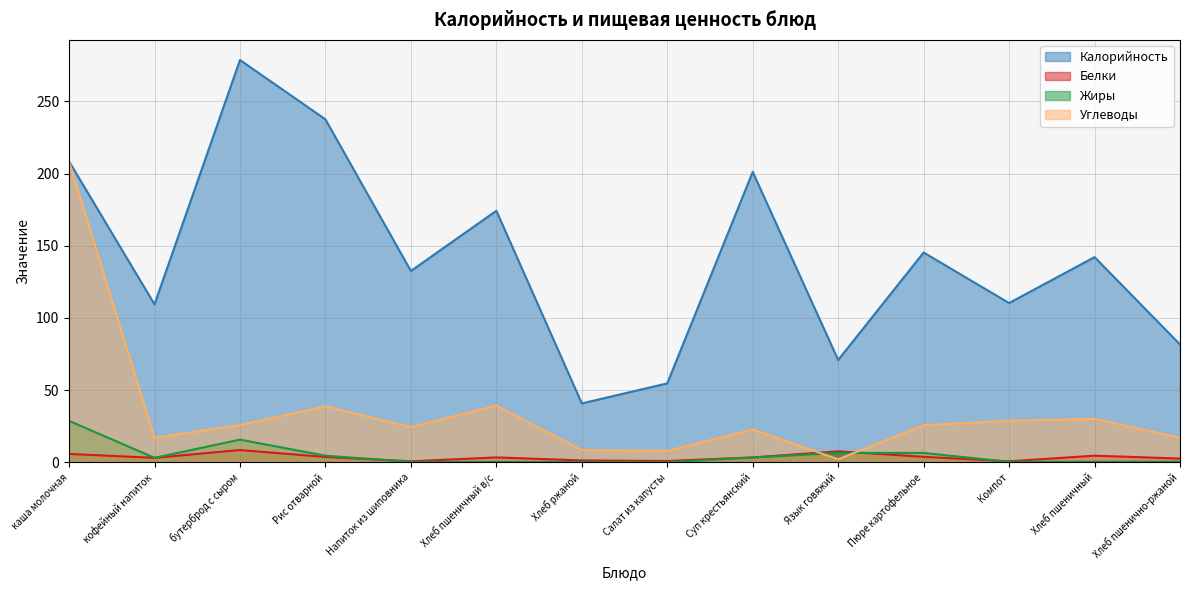

Where is Калорийность nearest to the value 159?

Пюре картофельное